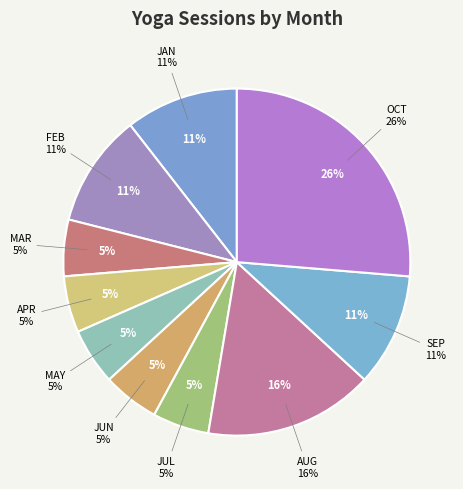

Does any single category account for the majority?

No